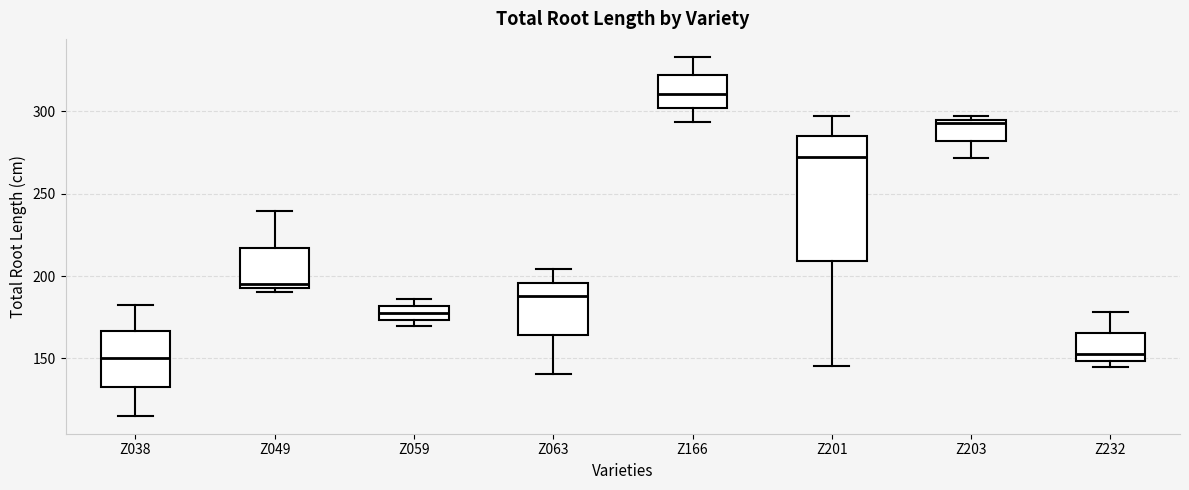

Comparing the boxes themselves (not the whiskers), which one is the tallest?

Z201